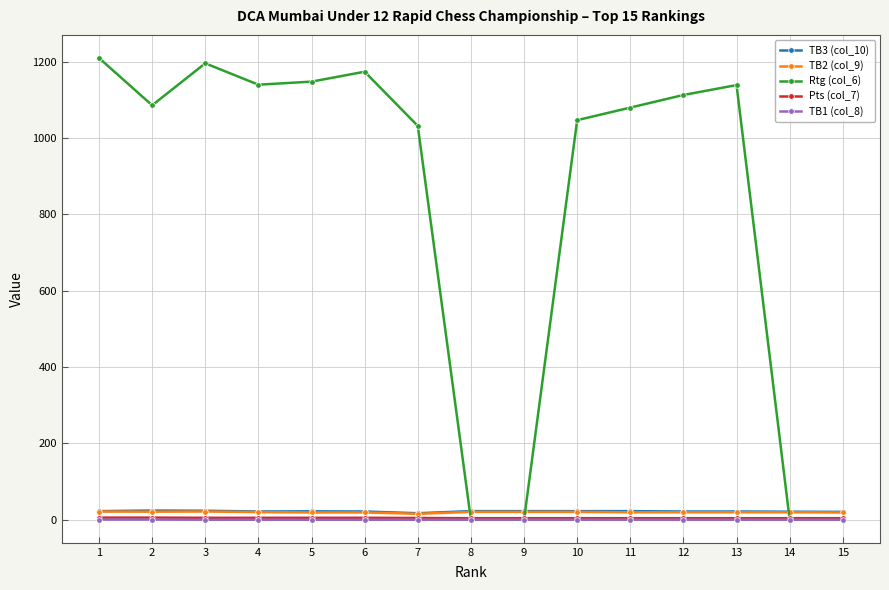

Where does the TB2 (col_9) series first go above 19?

1